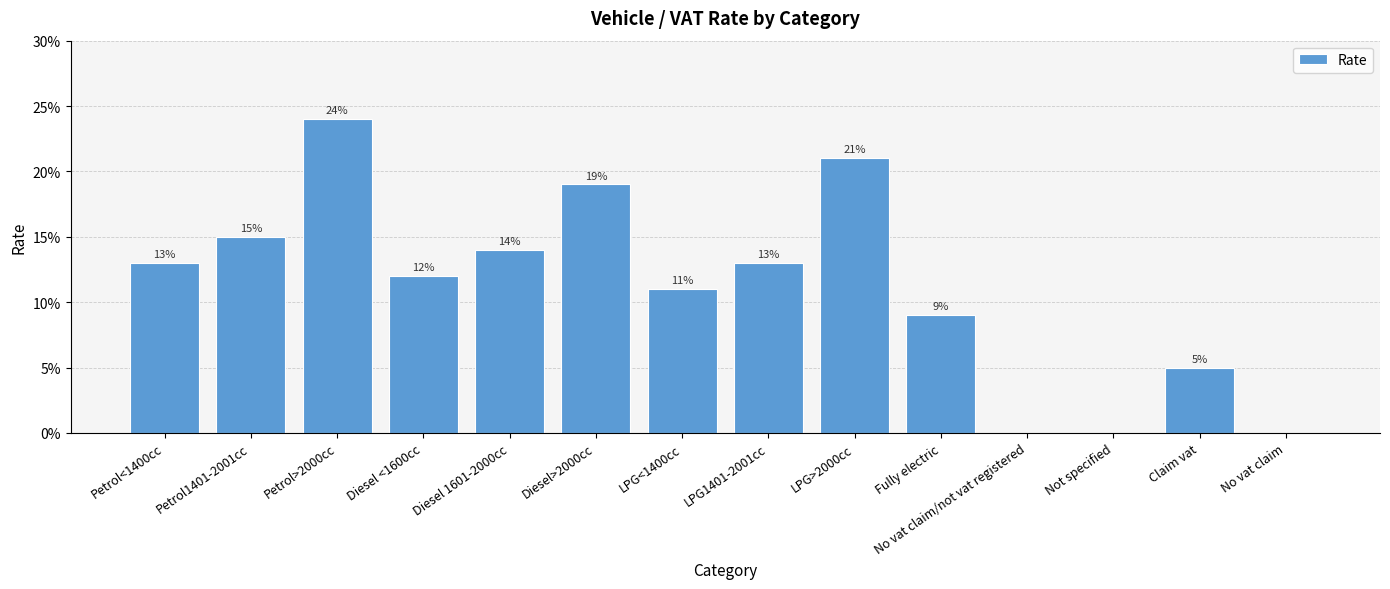

Are the bars horizontal?

No